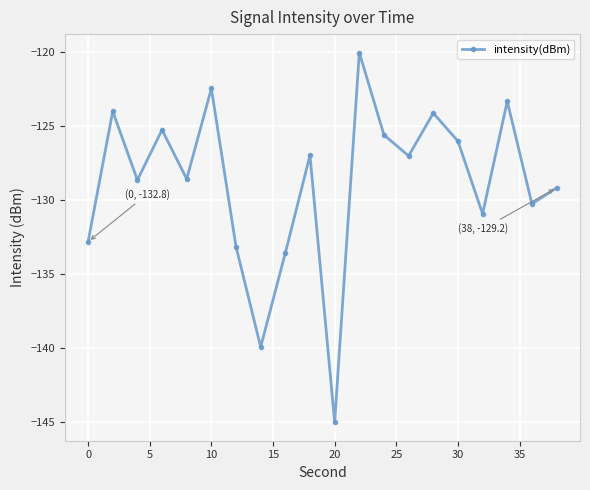

What is the average value?

-128.8